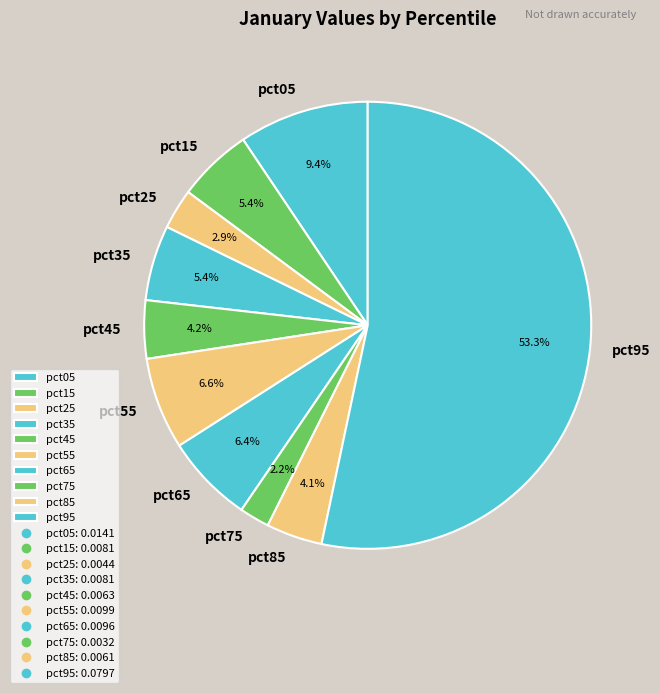

The pct75 slice represents 10% of the pie. True or false?

False